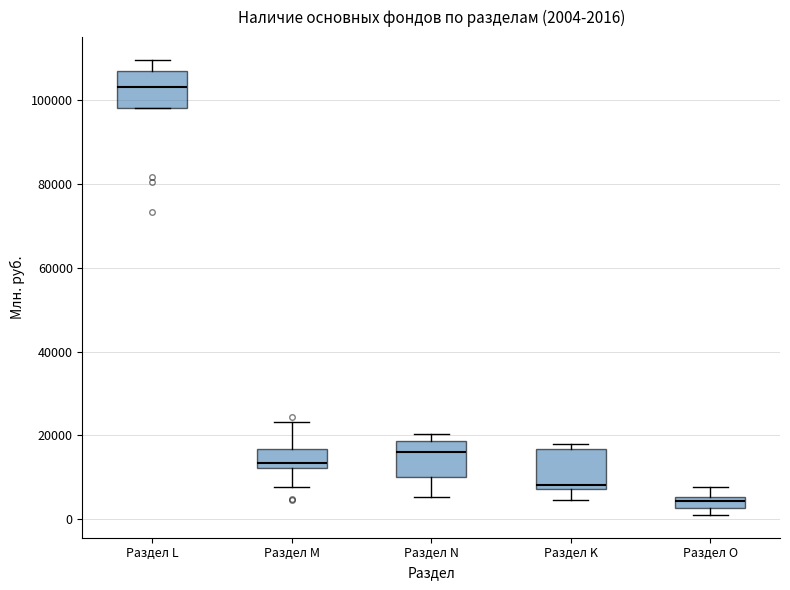

Which box's median line is the highest?

Раздел L